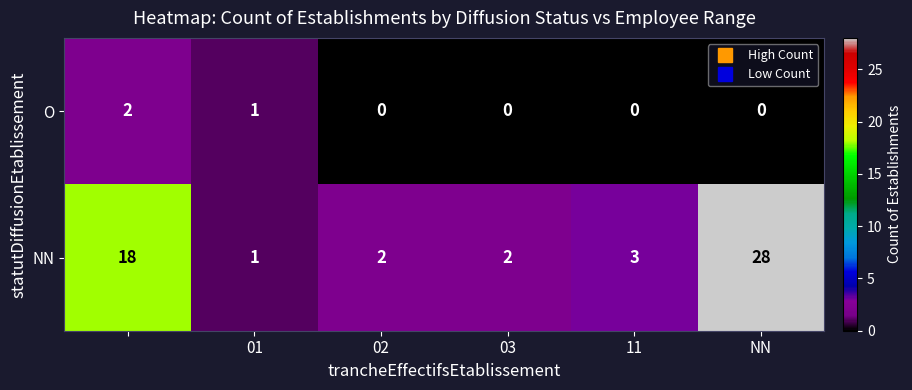

What is the difference between the second highest and second lowest values in the NN series?

16